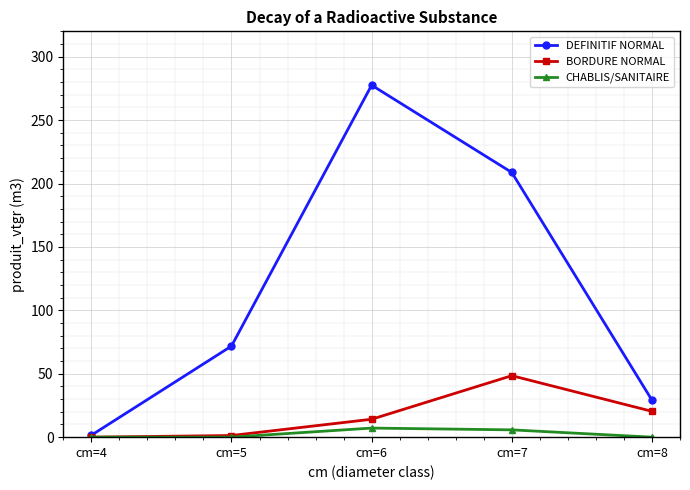

At which label does BORDURE NORMAL reach its peak?

cm=7